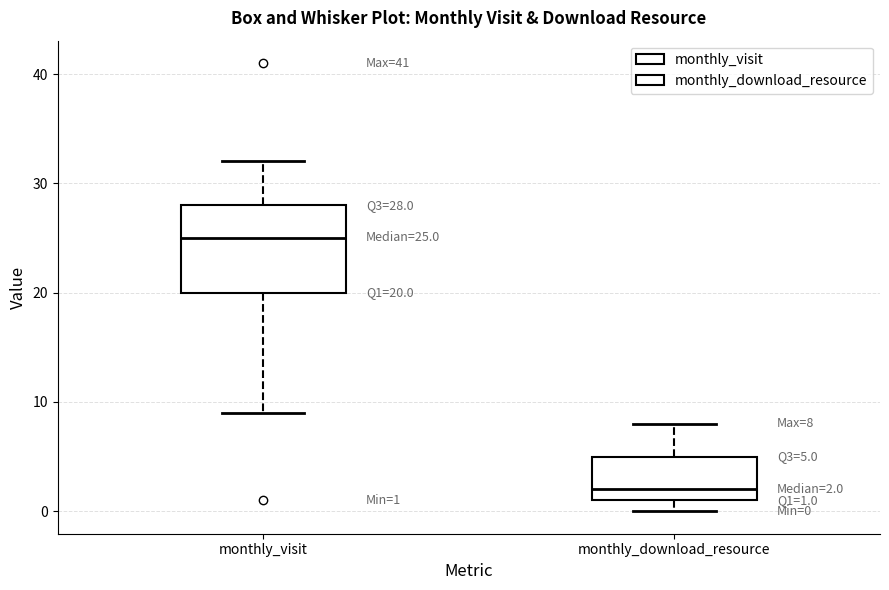

Which box has the highest median line?

monthly_visit